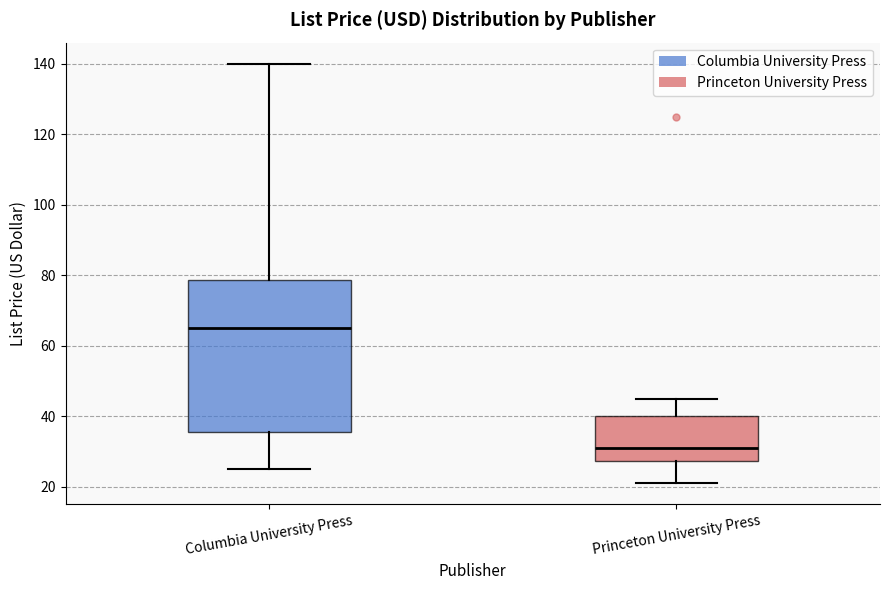

Where does the median line of the box for Columbia University Press sit on the y-axis? The values are not printed on the chart, so give them approximately, as read against the axis.

66